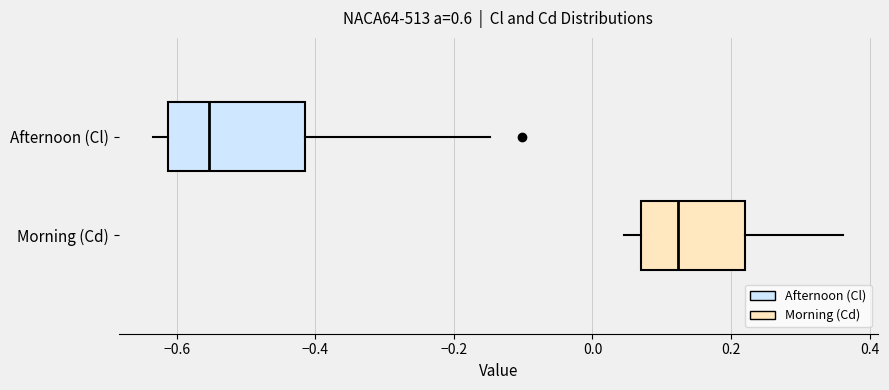

Reading bottom to top, read every box against the x-axis: the position of its median line, the range the box covers, and the ends of its whiskers. The values are not printed on the chart, so give them approximately, as read against the axis.

Morning (Cd): median 0.12, box 0.08 to 0.22, whiskers 0.04 to 0.36
Afternoon (Cl): median -0.56, box -0.62 to -0.42, whiskers -0.64 to -0.14